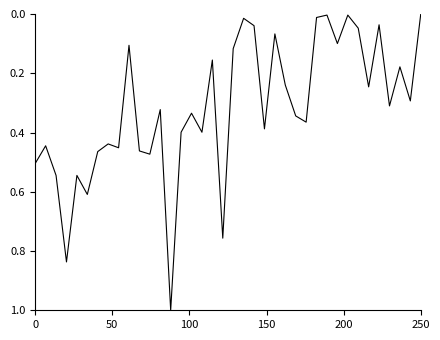

What is the difference between the maximum and minimum values?

1.0